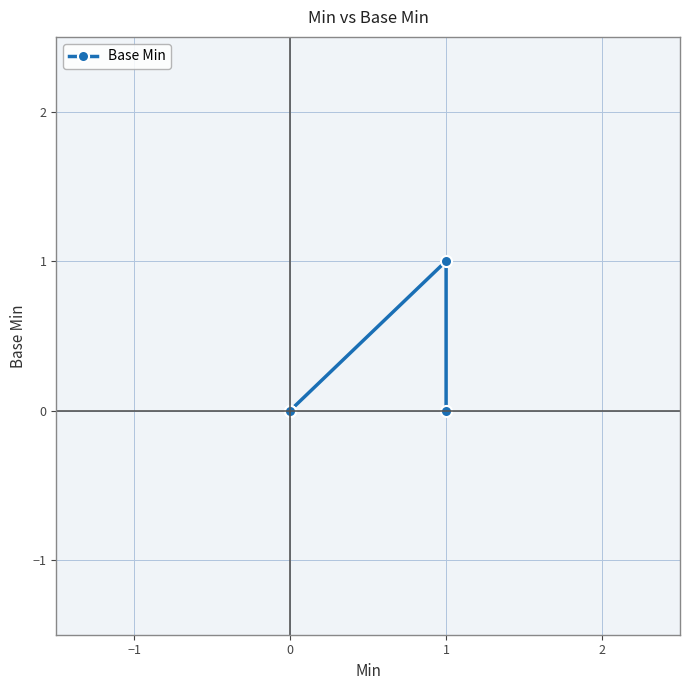

How many interior local peaks (higher than both neighbors) does the data have?

1